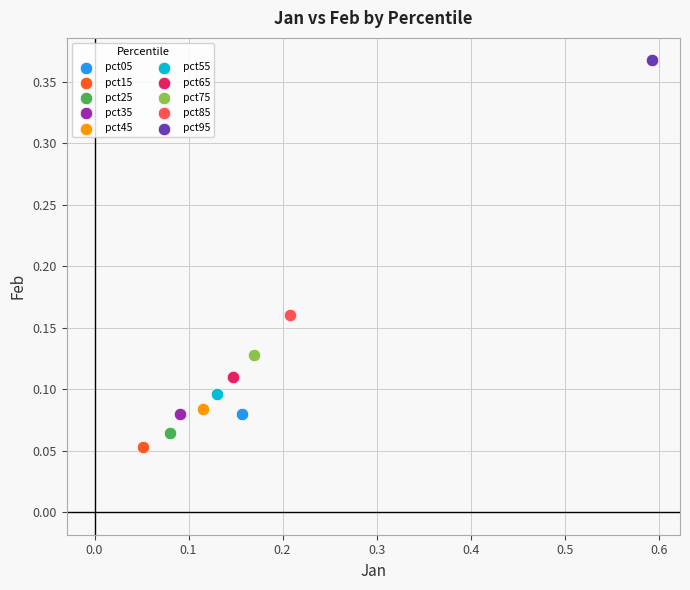

Which series contains the highest Y value?

pct95